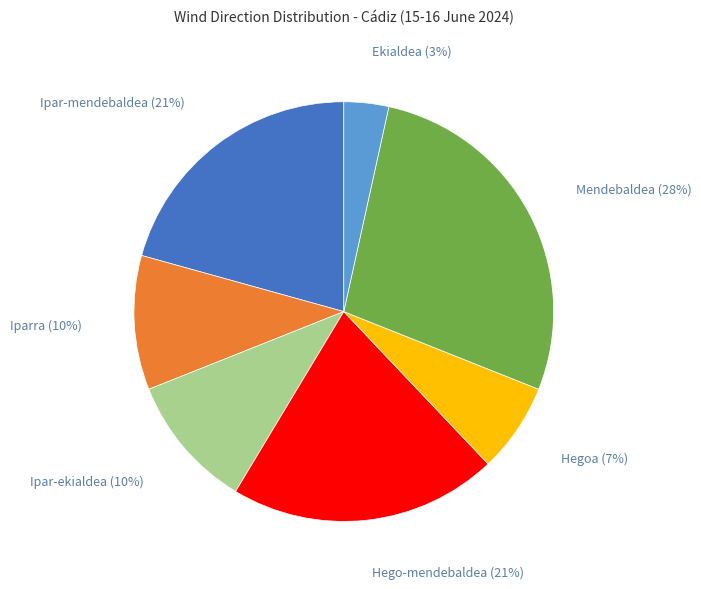

How many segments does this pie chart have?

7